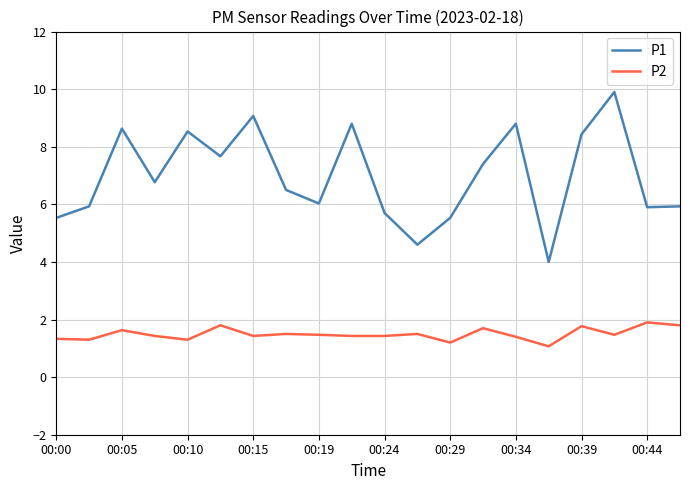

True or false: P1 and P2 intersect in this chart.

False